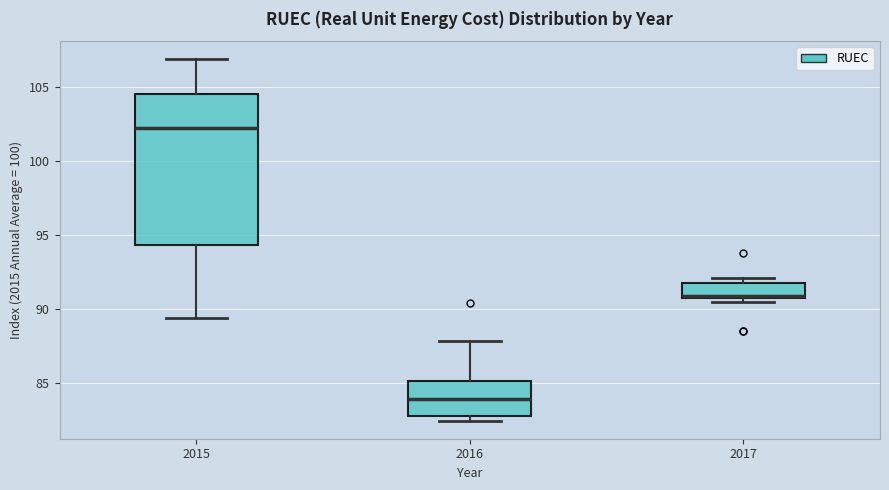

Where does the upper whisker of the box at x = 2016 end on the y-axis? The values are not printed on the chart, so give them approximately, as read against the axis.

88.0